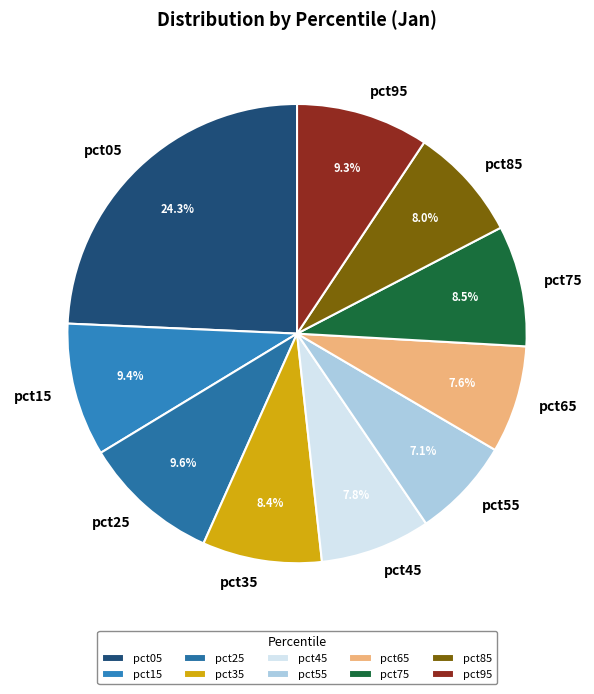

To the nearest percent, what is the average slice percentage?

10%